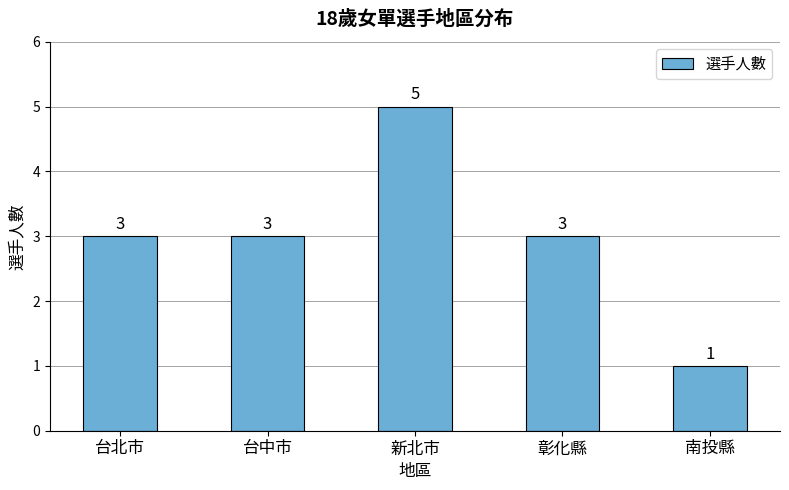

What is the average value?

3